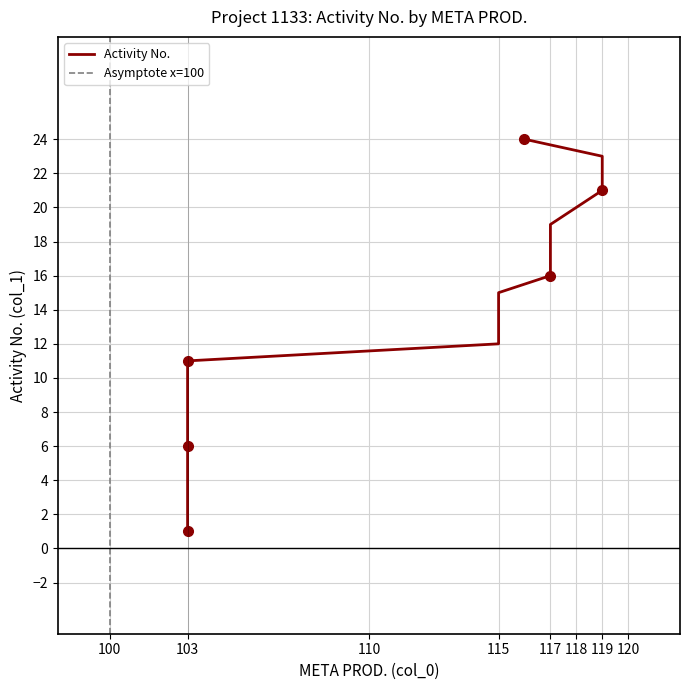

At which category does the chart reach its minimum across all series?

103